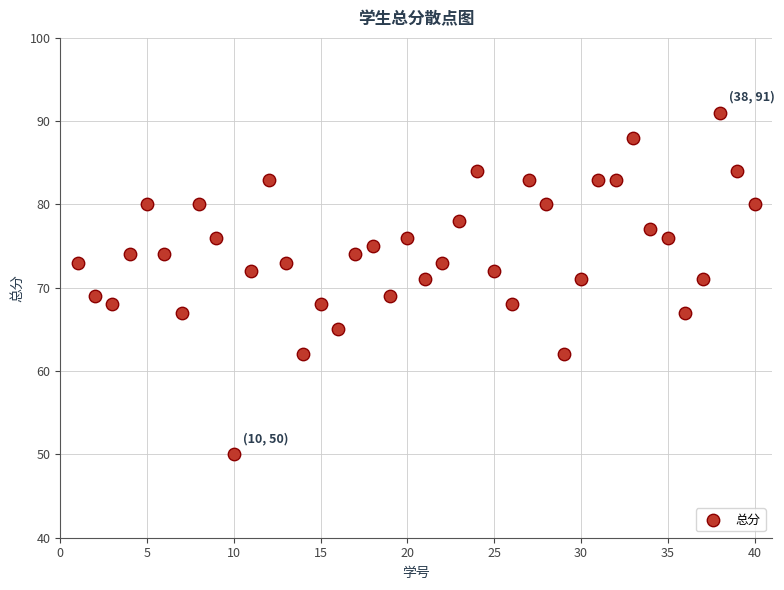

What is the range of Y values (max minus min)?

41